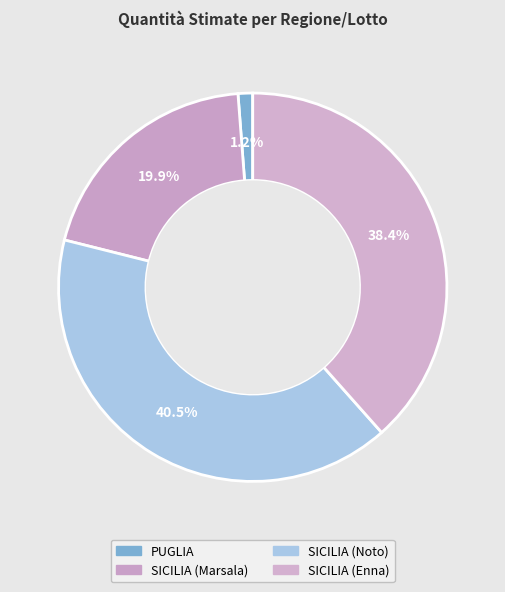

Rank the categories by value from highest to lowest.

SICILIA (Noto), SICILIA (Enna), SICILIA (Marsala), PUGLIA